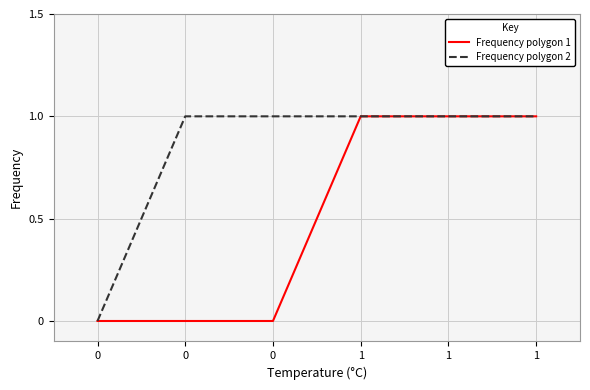

True or false: Frequency polygon 2 and Frequency polygon 1 cross at least once.

False